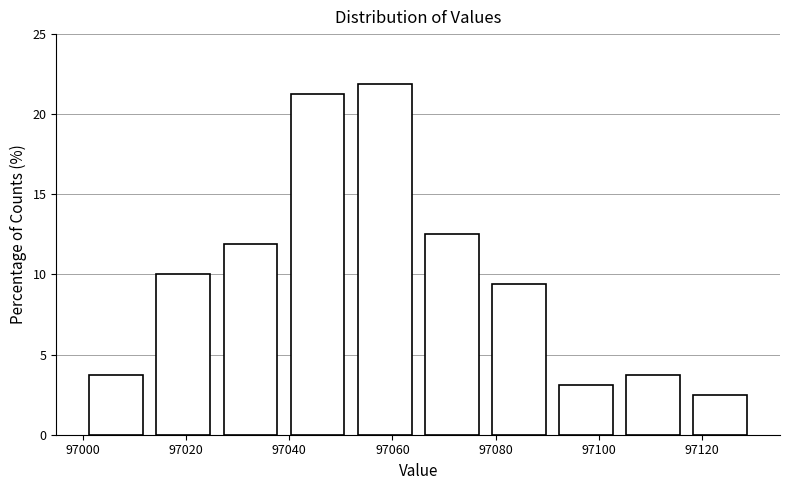

Reading left to right, transcribe this chart: for each bar, give the range it covers on the x-axis and its height. Neither the bar edges nor the heights are printed on the chart, so give them approximately, as read against the axes.

97000 to 97013: 4.0
97013 to 97026: 10.0
97026 to 97039: 12.0
97039 to 97052: 21.5
97052 to 97065: 22.0
97065 to 97078: 12.5
97078 to 97091: 9.5
97091 to 97104: 3.0
97104 to 97117: 4.0
97117 to 97130: 2.5